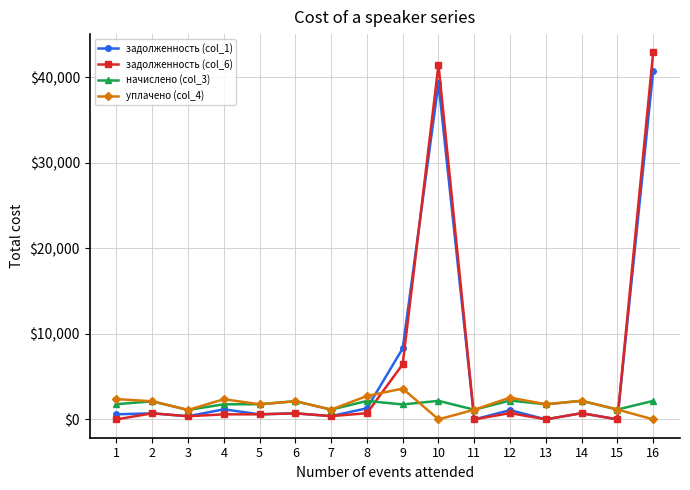

After their last crossing, which series has the higher values: задолженность (col_1) or задолженность (col_6)?

задолженность (col_6)